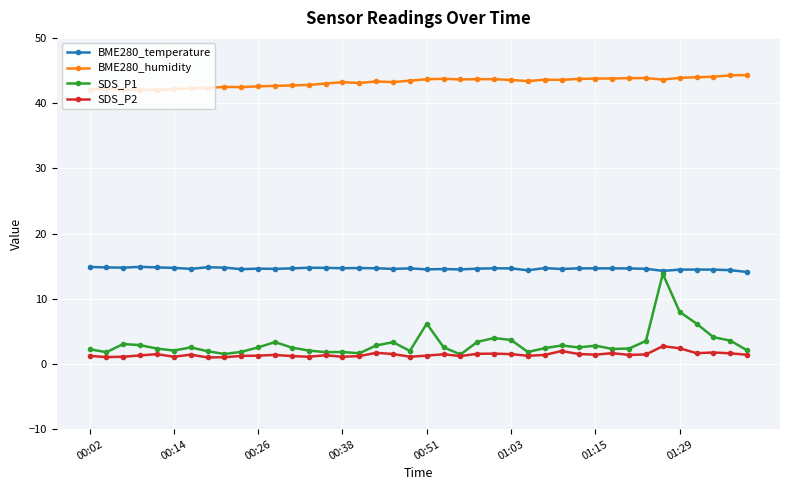

What is the maximum value shown in the chart?

44.3